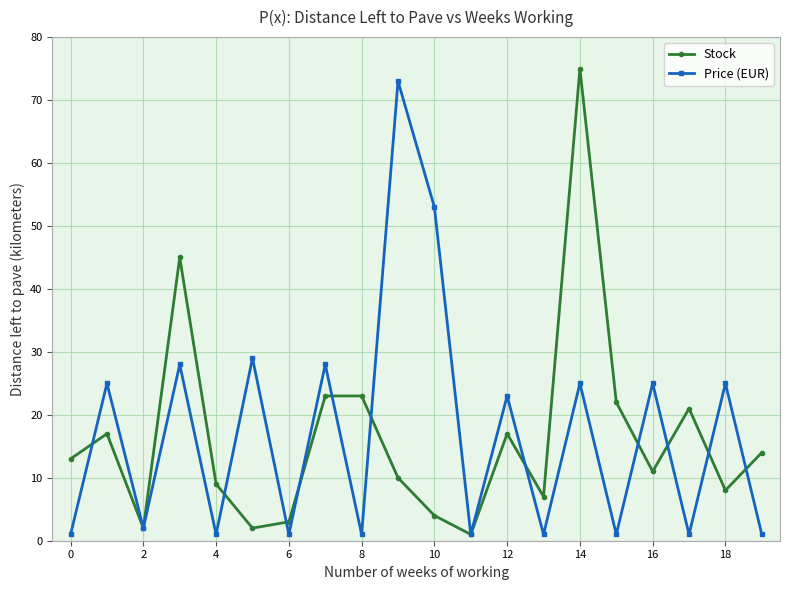

After their last crossing, which series has the higher values: Price (EUR) or Stock?

Stock